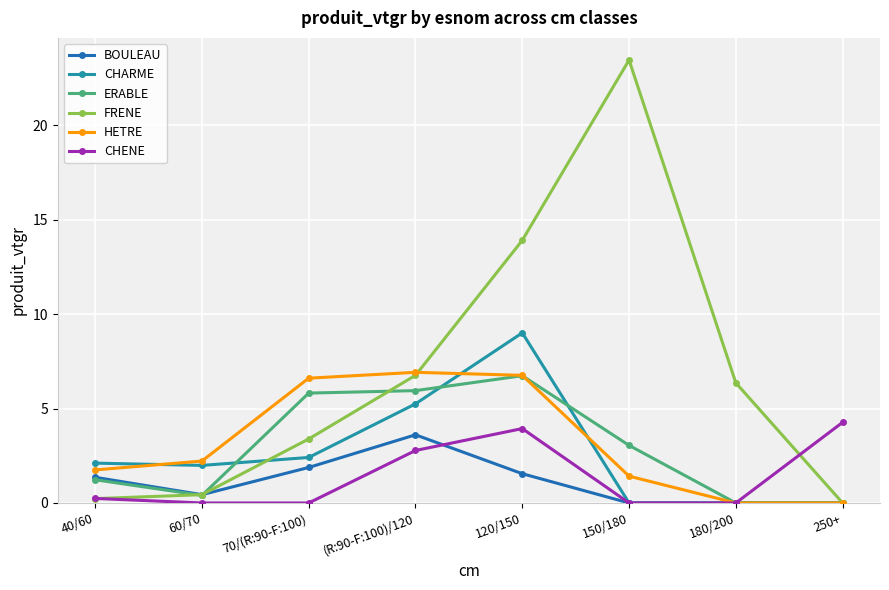

Read the HETRE value at 70/(R:90-F:100).

6.6